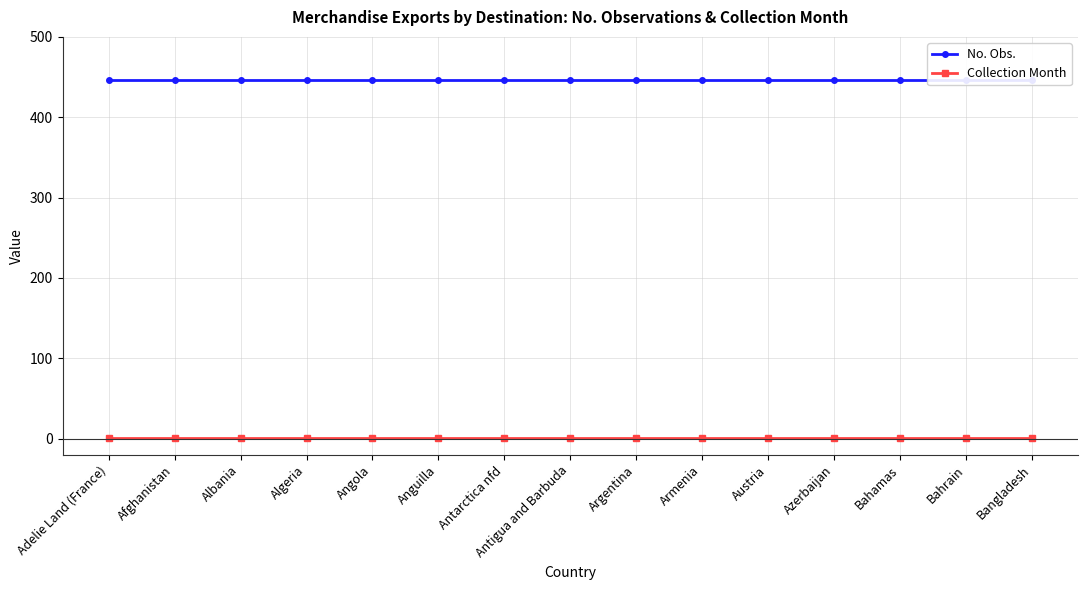

How many distinct data groups are displayed?

2